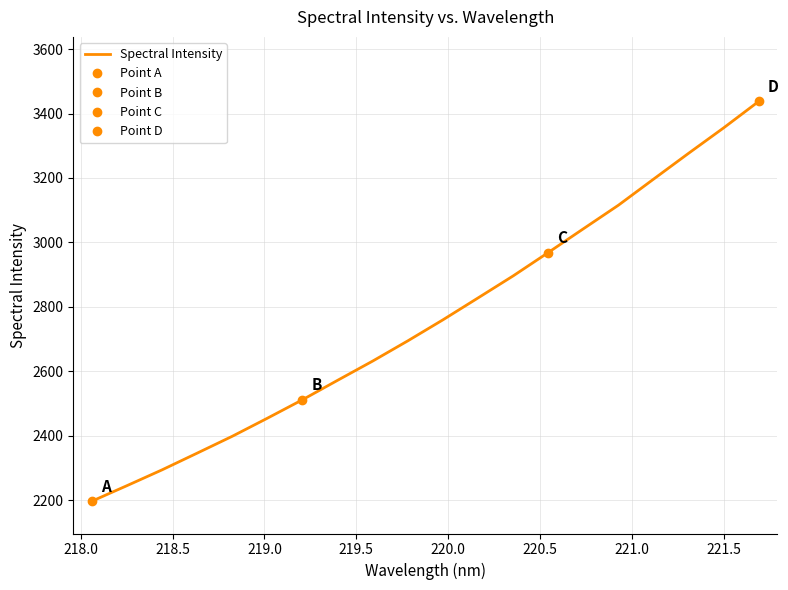

What is the minimum value shown in the chart?

2196.1